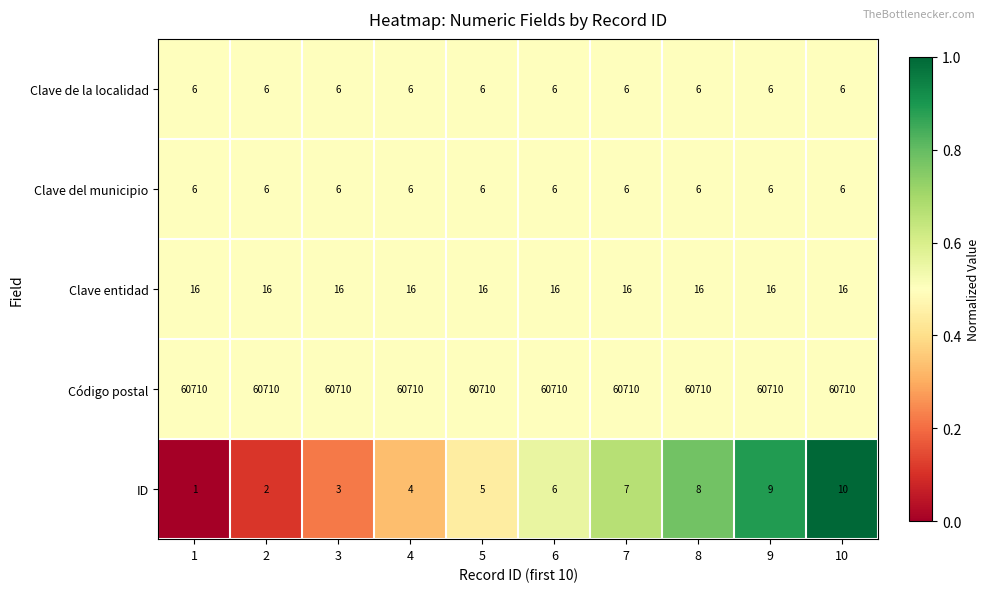

Which series changed the most between 1 and 10?

ID